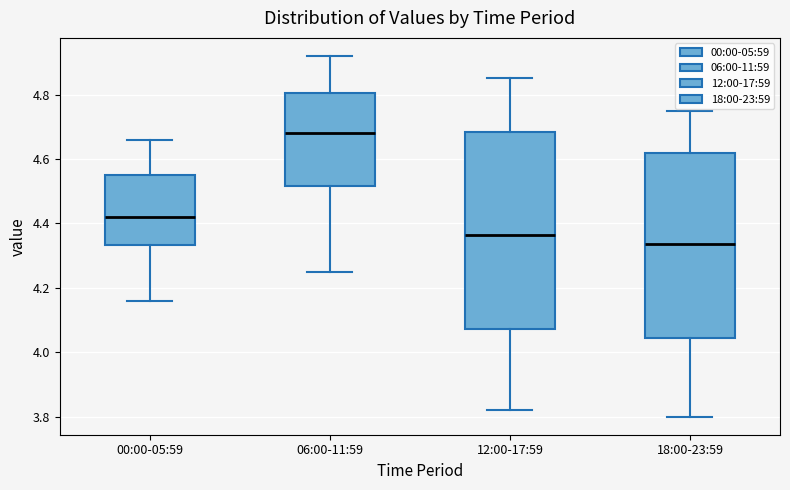

Reading left to right, transcribe this box plot: for each box, give where its median line is, the range the box spans, and where its two whiskers end, as read against the y-axis. The values are not printed on the chart, so give them approximately, as read against the axis.

00:00-05:59: median 4.42, box 4.34 to 4.56, whiskers 4.16 to 4.66
06:00-11:59: median 4.68, box 4.52 to 4.80, whiskers 4.26 to 4.92
12:00-17:59: median 4.36, box 4.08 to 4.68, whiskers 3.82 to 4.86
18:00-23:59: median 4.34, box 4.04 to 4.62, whiskers 3.80 to 4.76